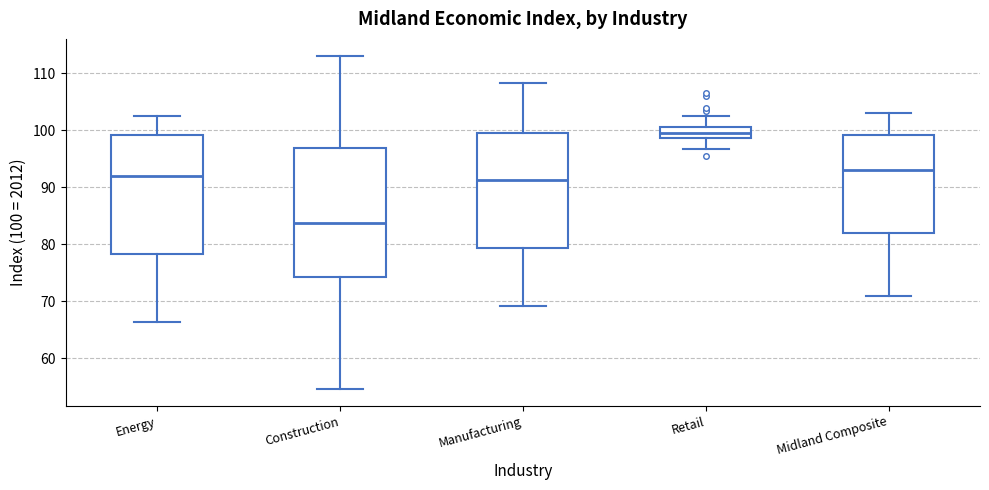

Reading left to right, read every box against the y-axis: the position of its median line, the range the box covers, and the ends of its whiskers. The values are not printed on the chart, so give them approximately, as read against the axis.

Energy: median 92, box 78 to 99, whiskers 66 to 102
Construction: median 84, box 74 to 97, whiskers 55 to 113
Manufacturing: median 91, box 79 to 99, whiskers 69 to 108
Retail: median 100, box 99 to 101, whiskers 97 to 103
Midland Composite: median 93, box 82 to 99, whiskers 71 to 103